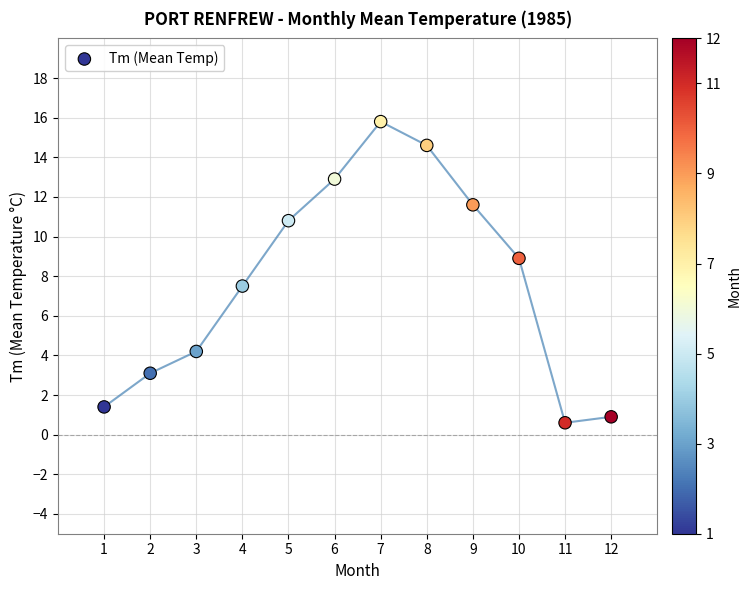

What Y value in the scatter plot is closest to 8?

7.5